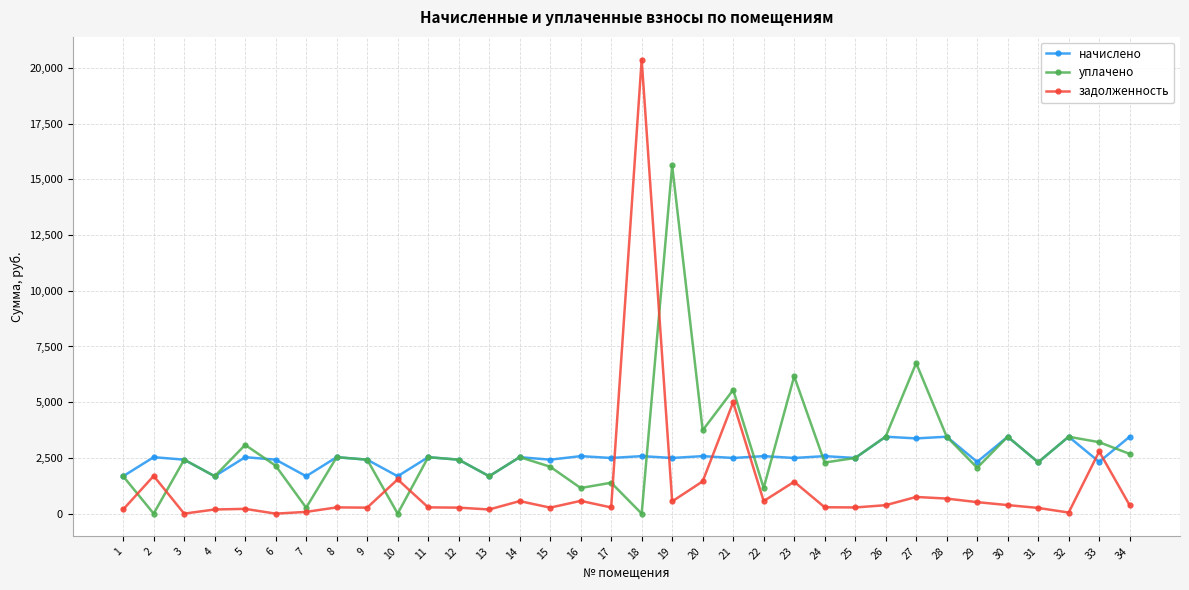

Which series has the largest range (max minus min)?

задолженность